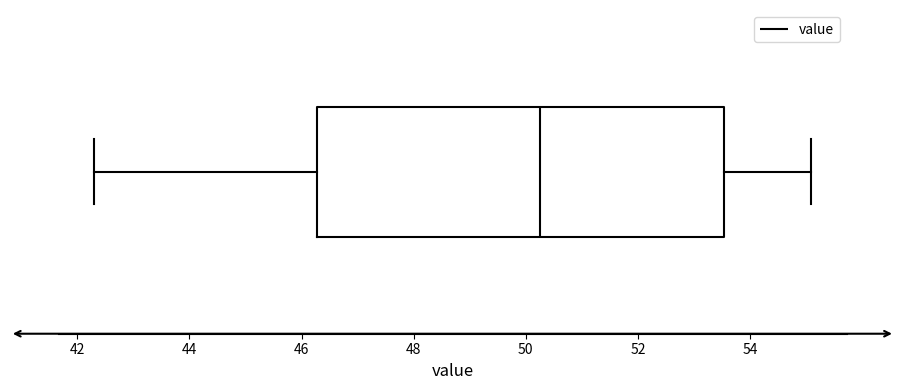

Transcribe this box plot: give where the median line is, the range the box spans, and where the two whiskers end, as read against the x-axis. The values are not printed on the chart, so give them approximately, as read against the axis.

median 50.2, box 46.2 to 53.6, whiskers 42.4 to 55.0